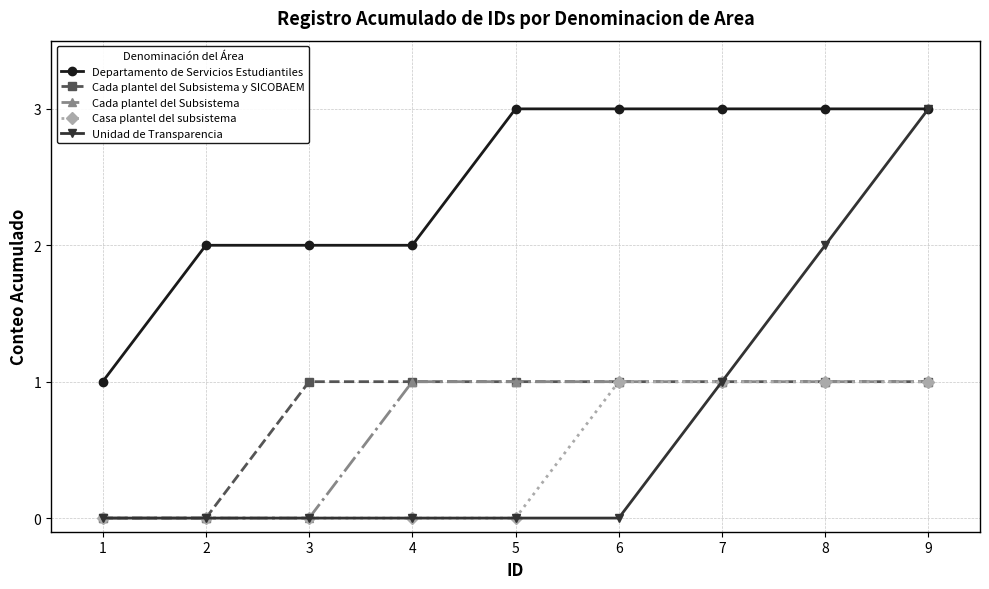

Reading left to right, what are all the values shown in this chart?

Departamento de Servicios Estudiantiles: 1	2	2	2	3	3	3	3	3
Cada plantel del Subsistema y SICOBAEM: 0	0	1	1	1	1	1	1	1
Cada plantel del Subsistema: 0	0	0	1	1	1	1	1	1
Casa plantel del subsistema: 0	0	0	0	0	1	1	1	1
Unidad de Transparencia: 0	0	0	0	0	0	1	2	3